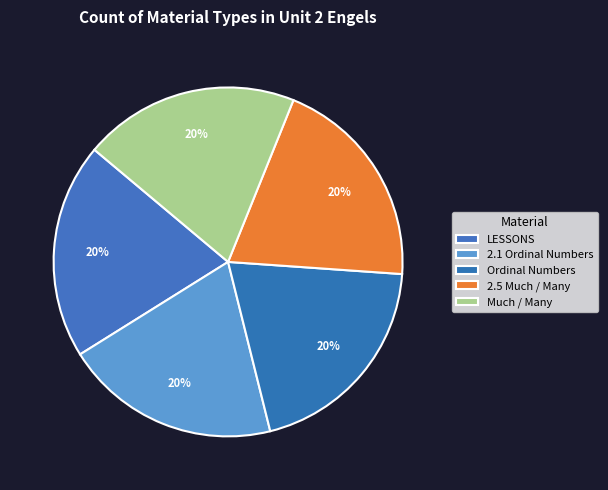

How many segments does this pie chart have?

5